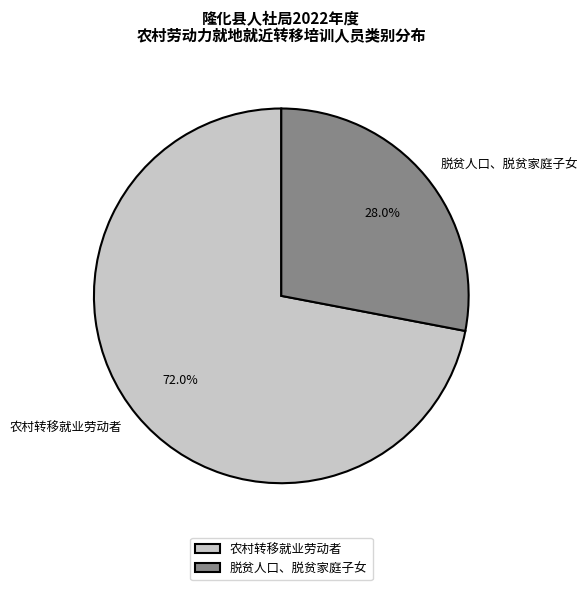

How many slices are in this pie chart?

2